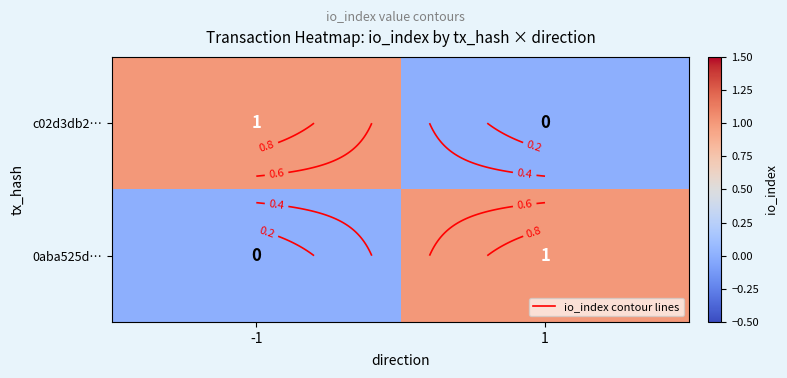

Between -1 and 1, which is larger?

-1